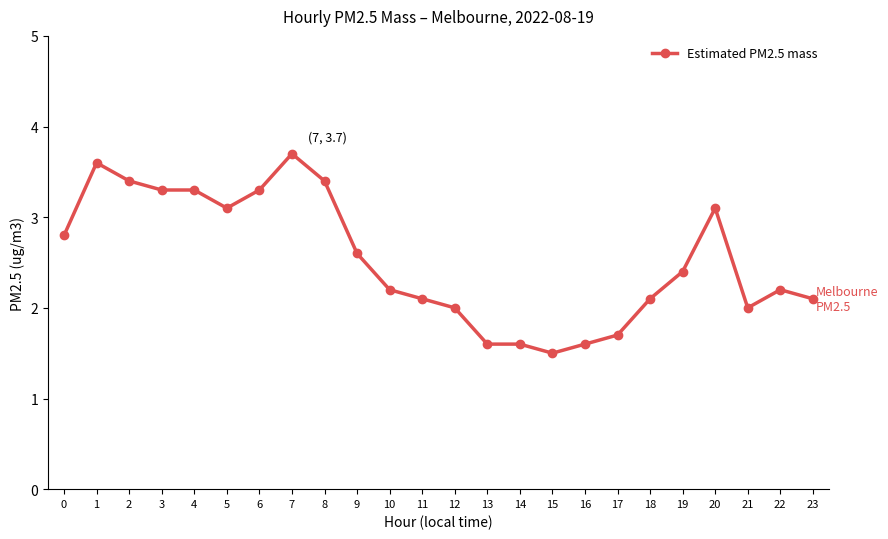

What is the smallest value displayed?

1.5